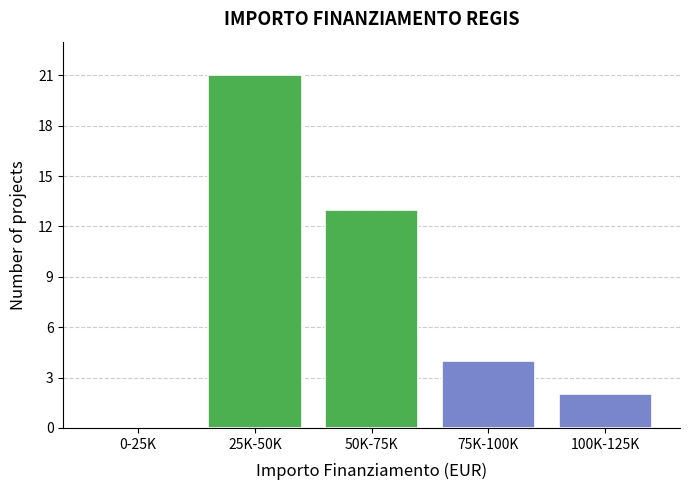

Reading left to right, what are all the values shown in this chart?

0-25K=0	25K-50K=21	50K-75K=13	75K-100K=4	100K-125K=2